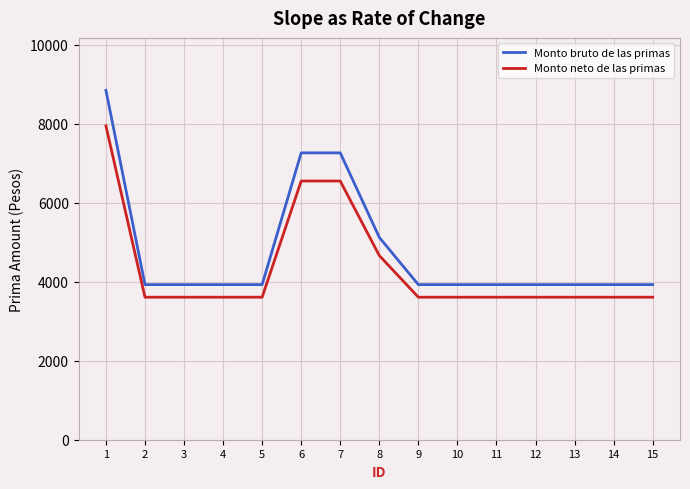

The value of Monto bruto de las primas at 12 is 3925.0. True or false?

True